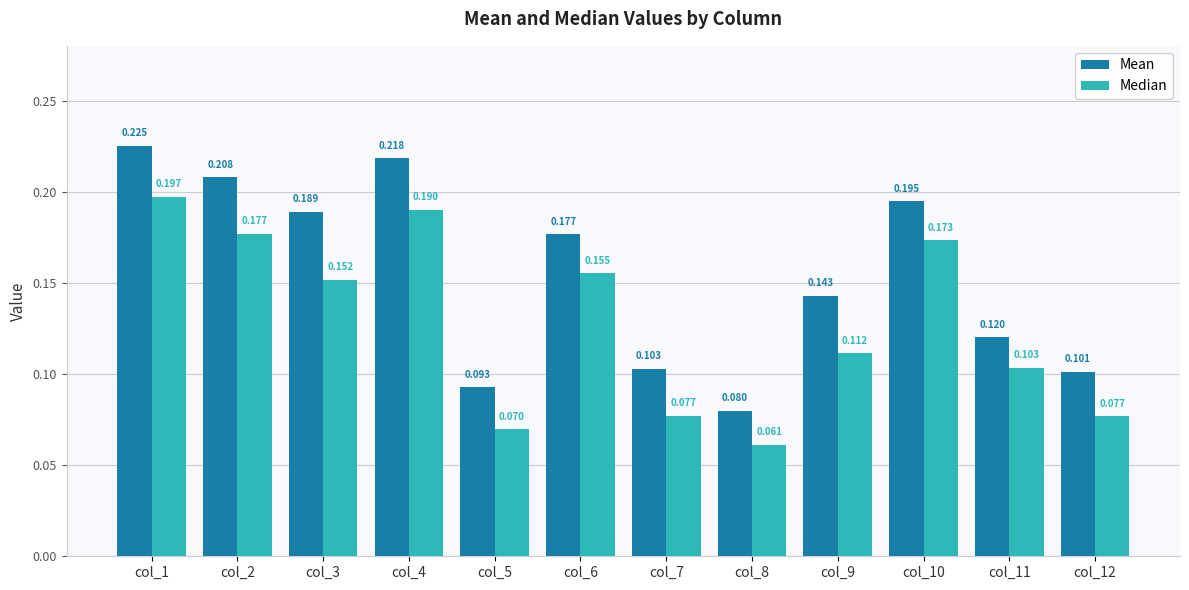

Rank the series by their maximum value, from highest to lowest.

Mean, Median